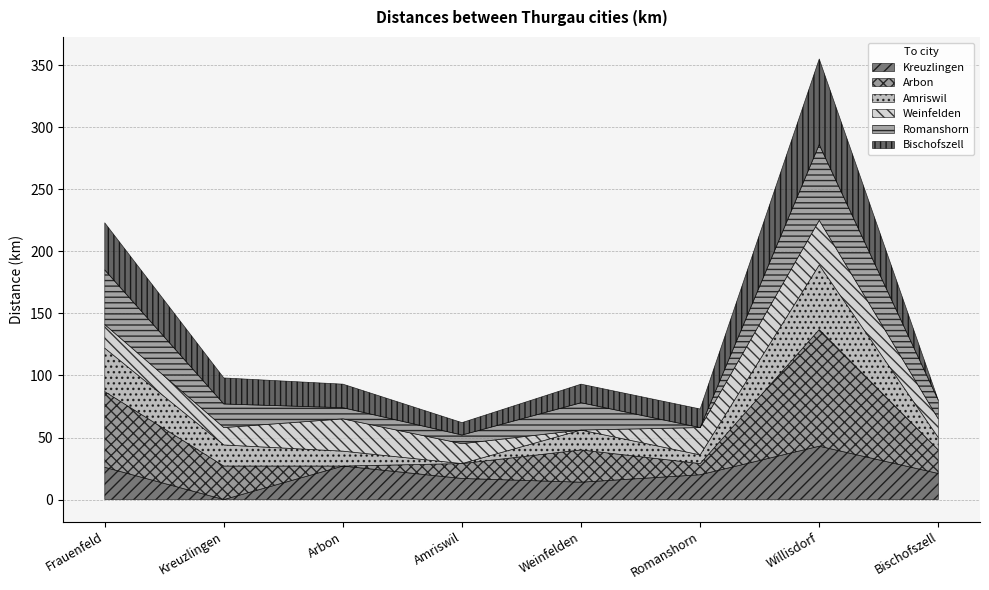

In Weinfelden, how many points are higher than both neighbors (excluding endpoints)?

2